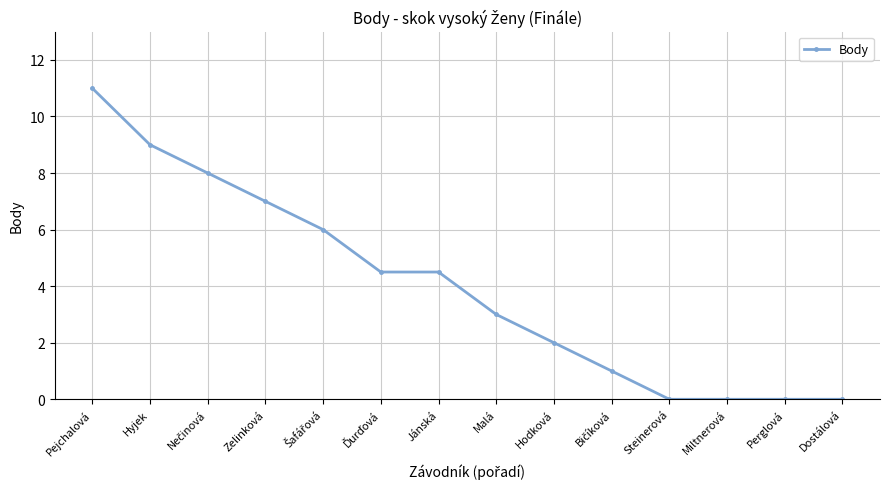

Reading left to right, extract all data points from this chart.

11.0	9.0	8.0	7.0	6.0	4.5	4.5	3.0	2.0	1.0	0.0	0.0	0.0	0.0